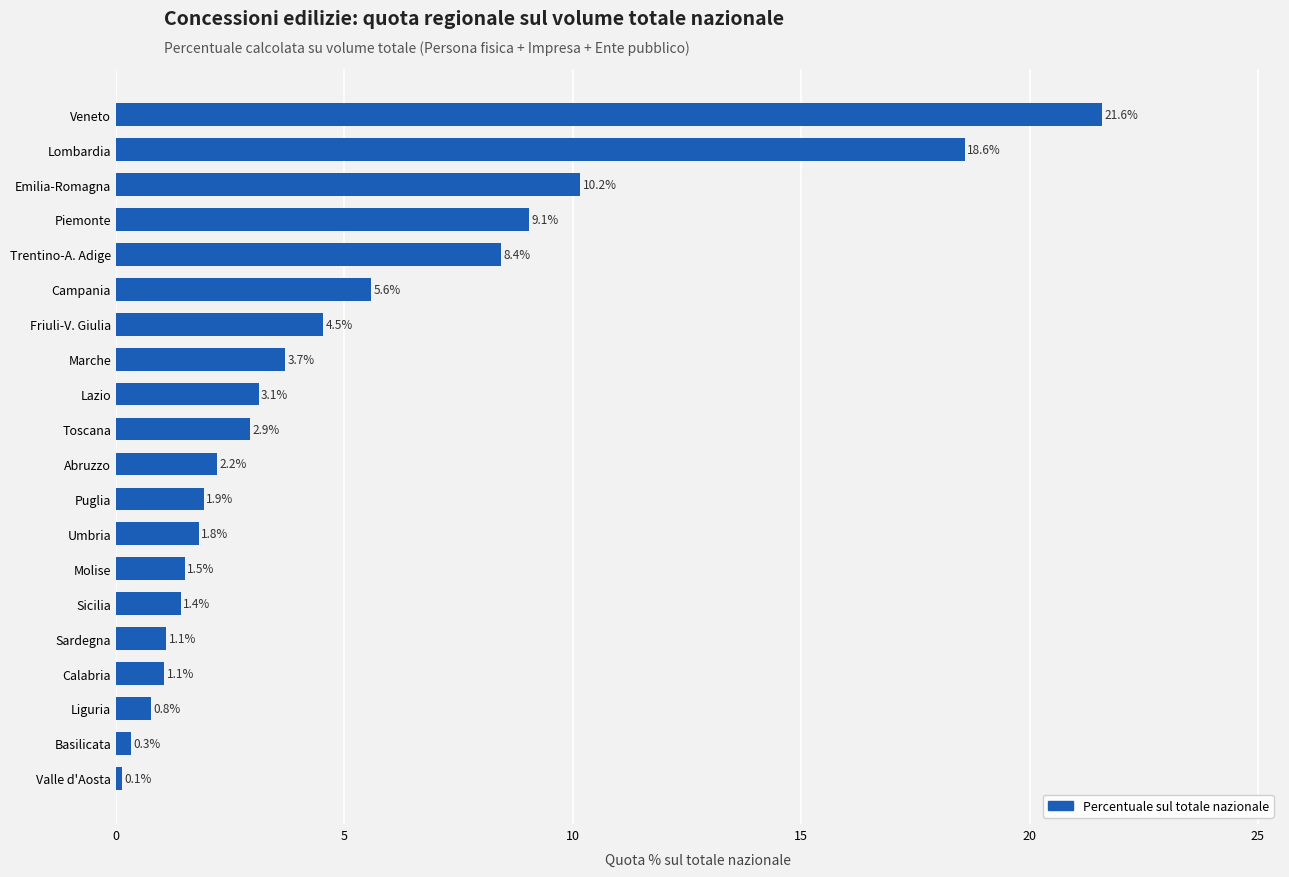

What is the greatest value displayed?

21.6